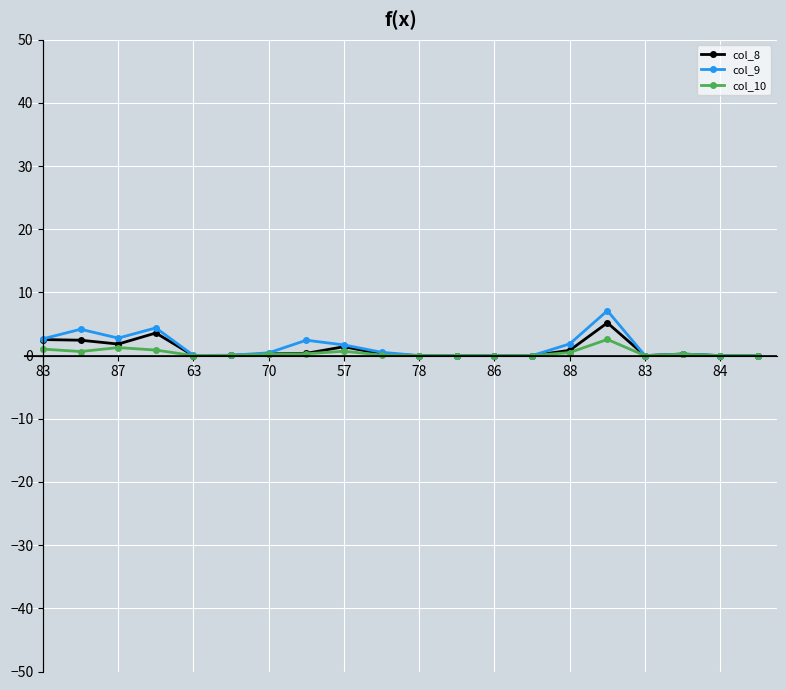

What is the value of the col_8 point at the 4th from the left?

3.6